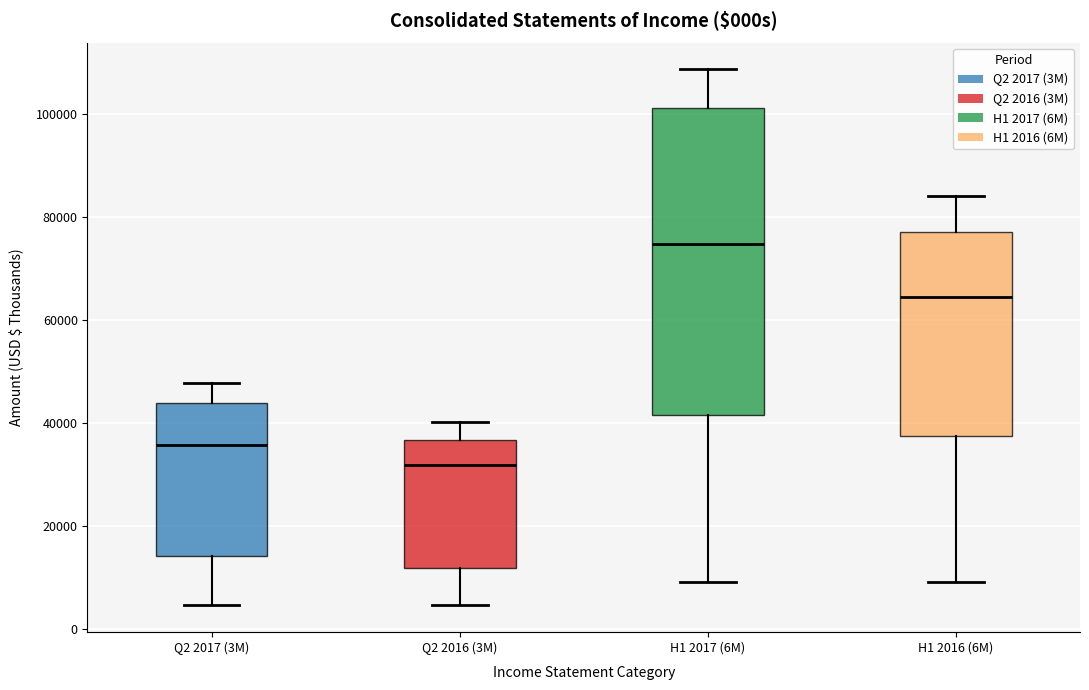

Reading left to right, read every box against the y-axis: the position of its median line, the range the box covers, and the ends of its whiskers. The values are not printed on the chart, so give them approximately, as read against the axis.

Q2 2017 (3M): median 36000, box 14000 to 44000, whiskers 4000 to 48000
Q2 2016 (3M): median 32000, box 12000 to 36000, whiskers 4000 to 40000
H1 2017 (6M): median 74000, box 42000 to 102000, whiskers 10000 to 108000
H1 2016 (6M): median 64000, box 38000 to 78000, whiskers 10000 to 84000